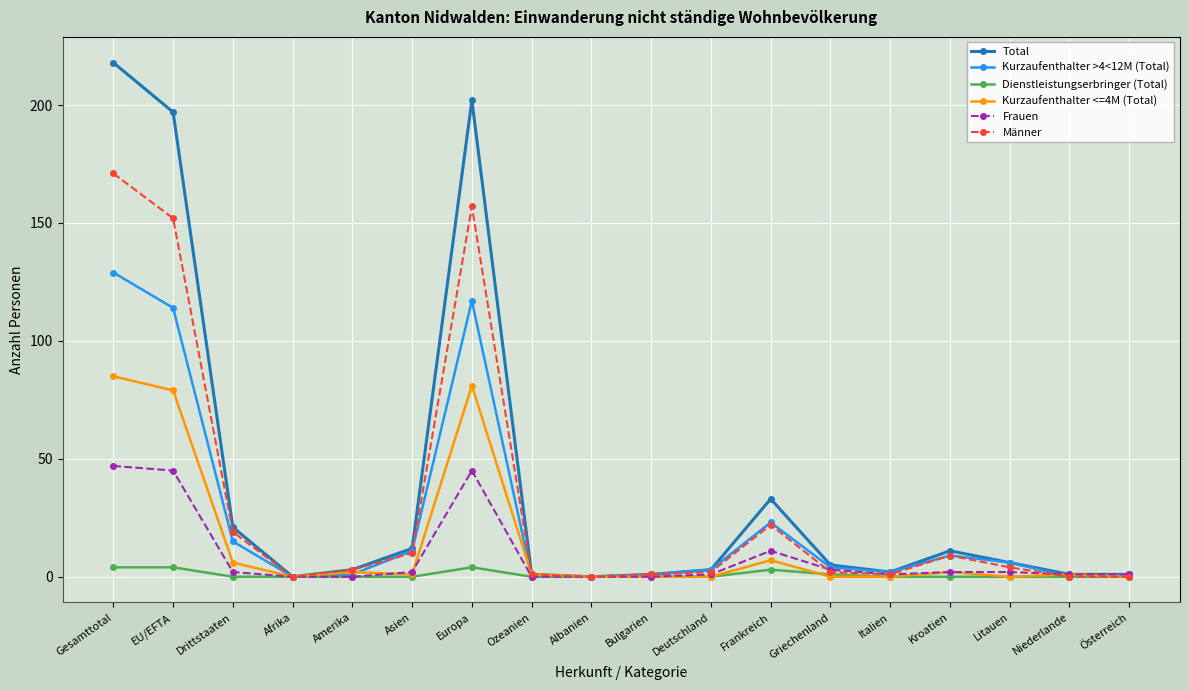

What is the maximum value shown in the chart?

218